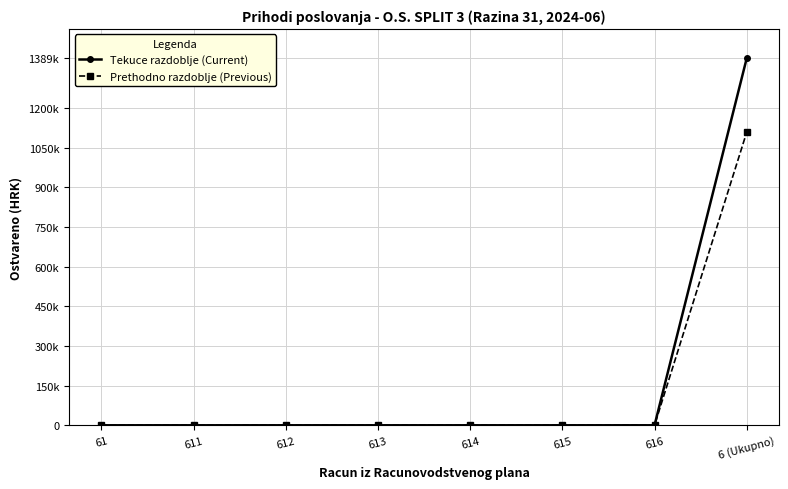

True or false: Tekuce razdoblje (Current) and Prethodno razdoblje (Previous) cross at least once.

False